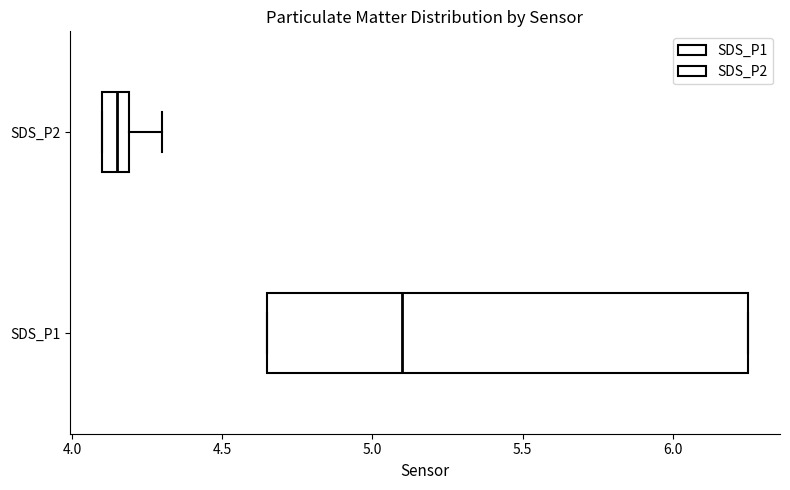

Comparing the boxes themselves (not the whiskers), which one is the widest?

SDS_P1